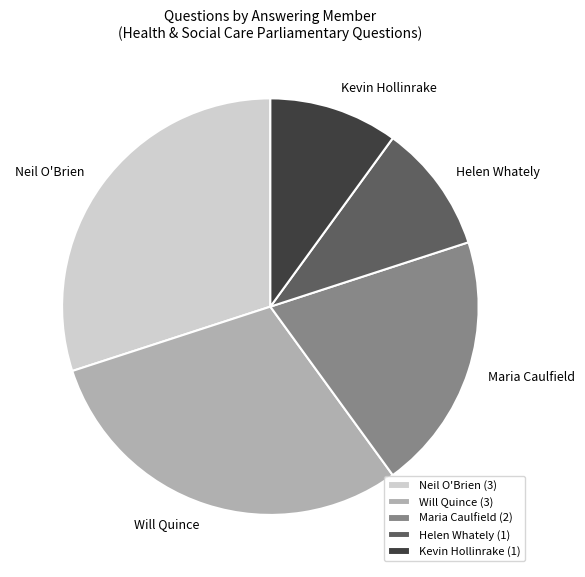

The Neil O'Brien slice represents 16% of the pie. True or false?

False